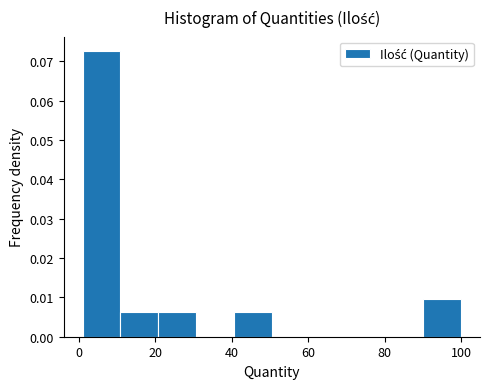

Reading left to right, list every bar in this chart as the range it spans on the x-axis followed by its height. Neither the bar edges nor the heights are printed on the chart, so give them approximately, as read against the axes.

2 to 10: 0.073
10 to 20: 0.006
20 to 30: 0.006
30 to 40: 0
40 to 50: 0.006
50 to 60: 0
60 to 70: 0
70 to 80: 0
80 to 90: 0
90 to 100: 0.009